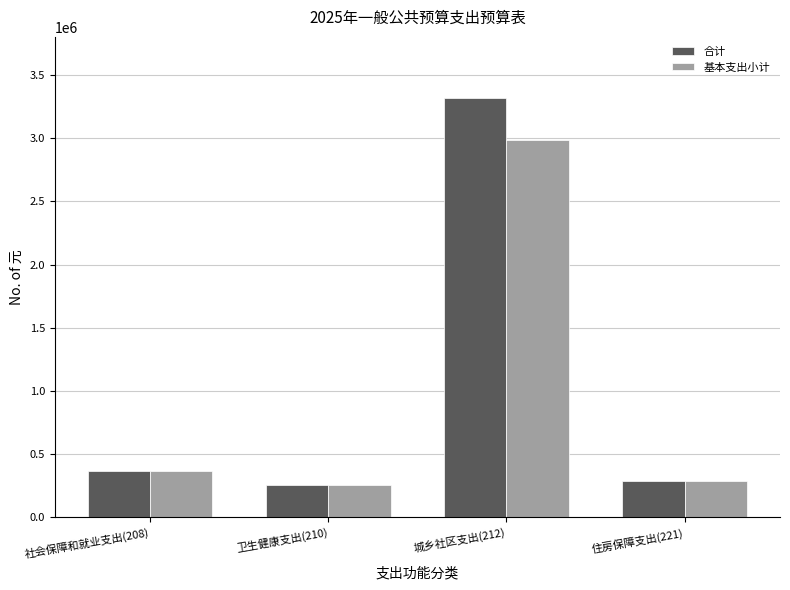

Which series has the widest spread of values?

合计